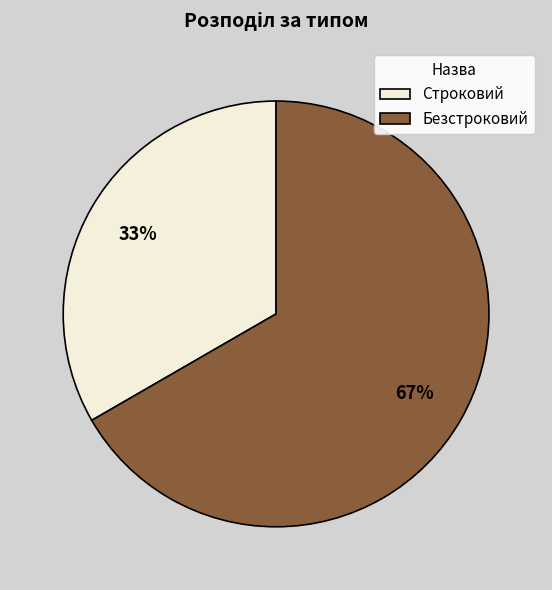

Is it true that Строковий is 19% of the pie?

False